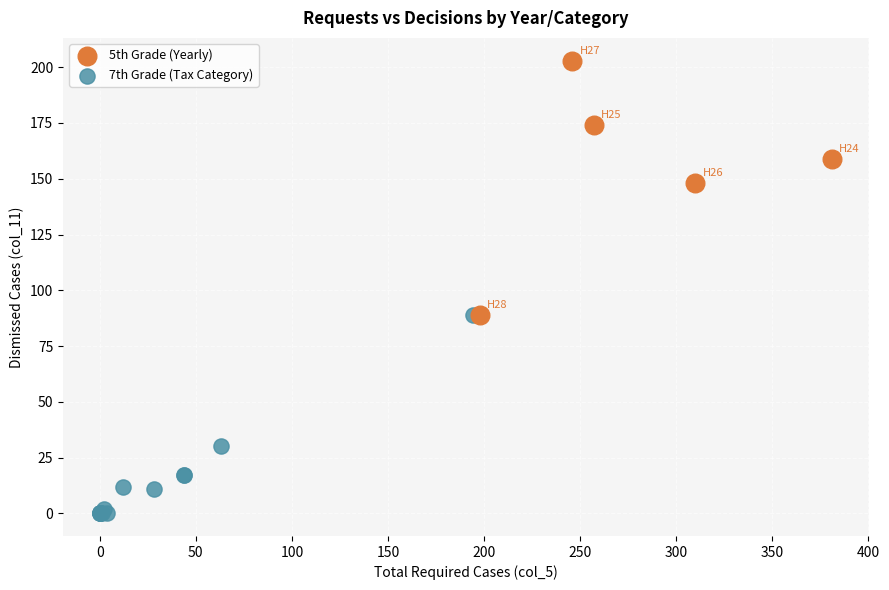

Which series contains the lowest Y value?

7th Grade (Tax Category)